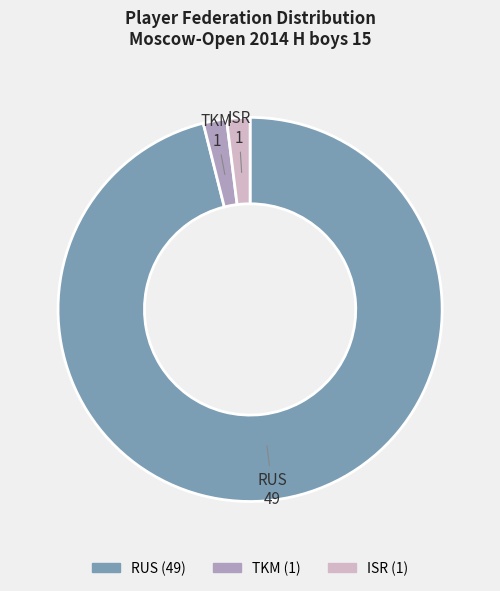

What is the largest slice in the pie chart?

RUS